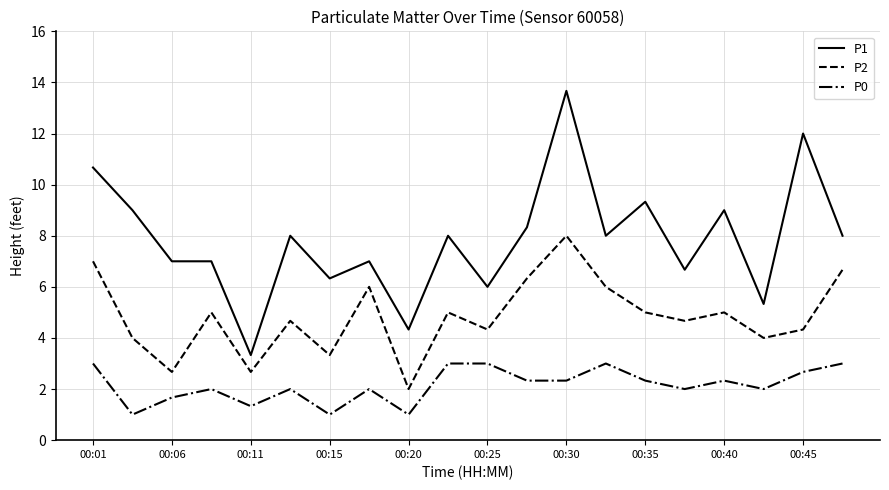

What is the maximum value shown in the chart?

13.7